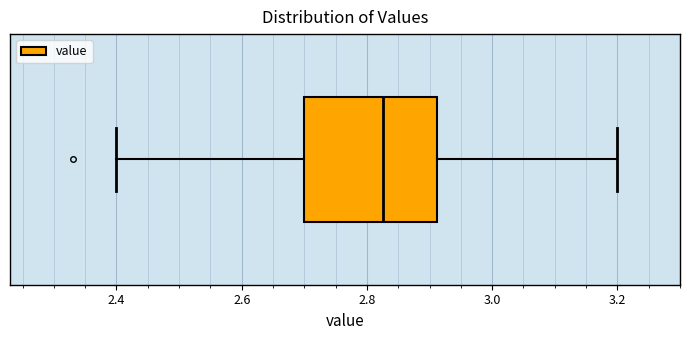

Transcribe this box plot: give where the median line is, the range the box spans, and where the two whiskers end, as read against the x-axis. The values are not printed on the chart, so give them approximately, as read against the axis.

median 2.82, box 2.70 to 2.92, whiskers 2.40 to 3.20